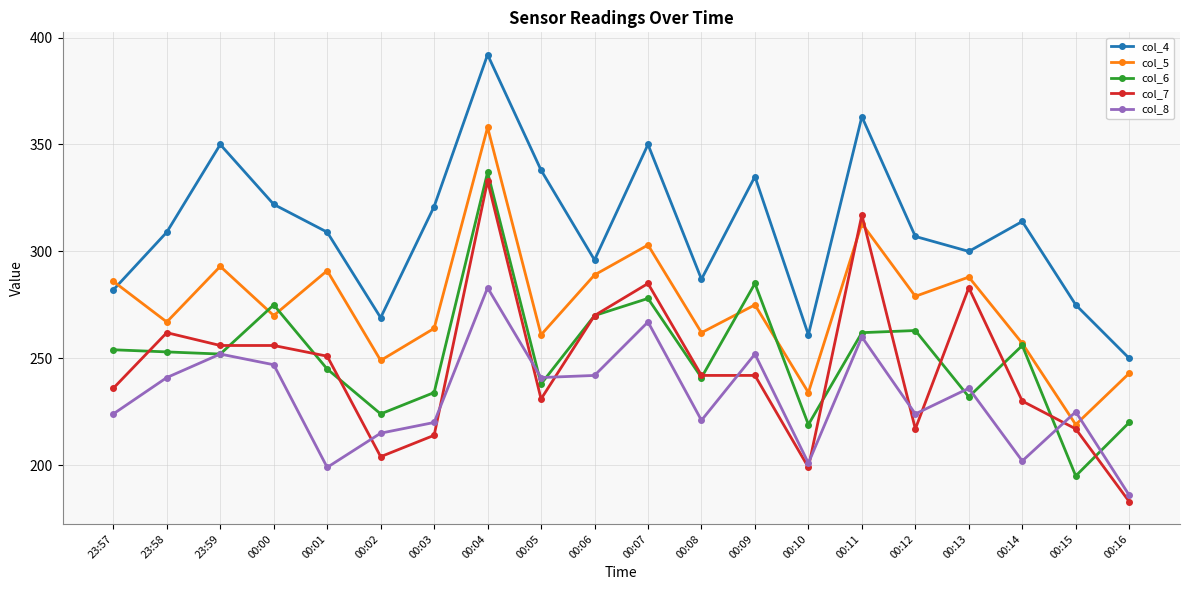

Is it true that col_8 equals 252 at 23:59?

True